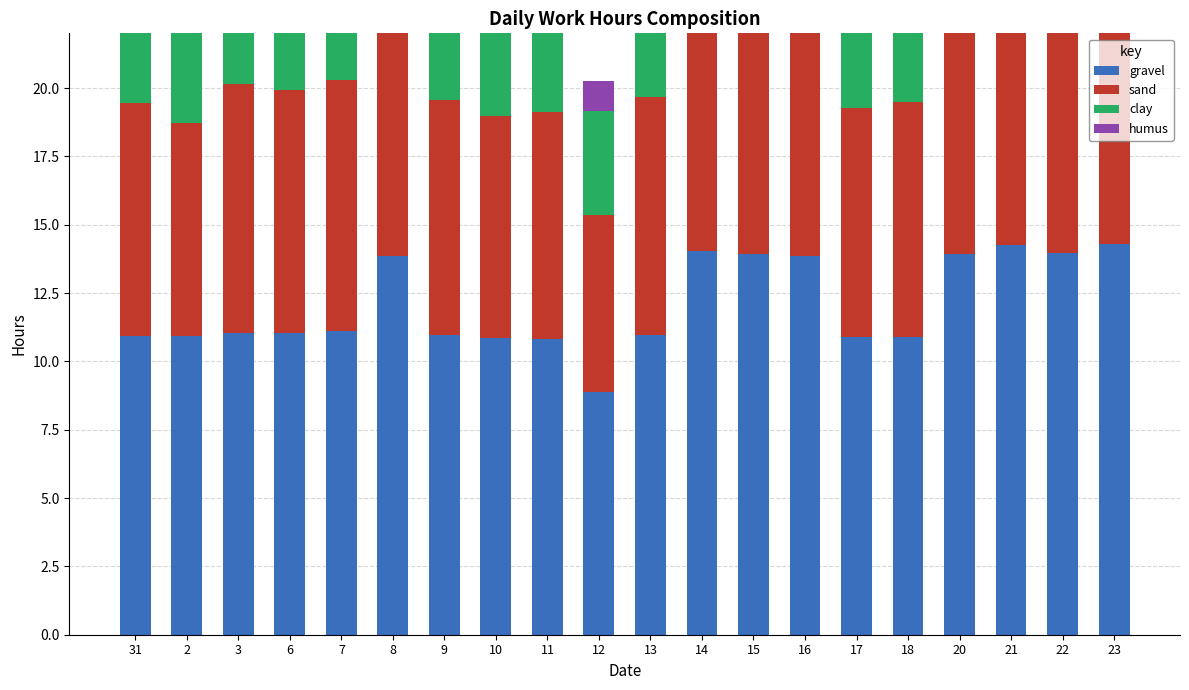

What is the sum of all gravel values?

241.4